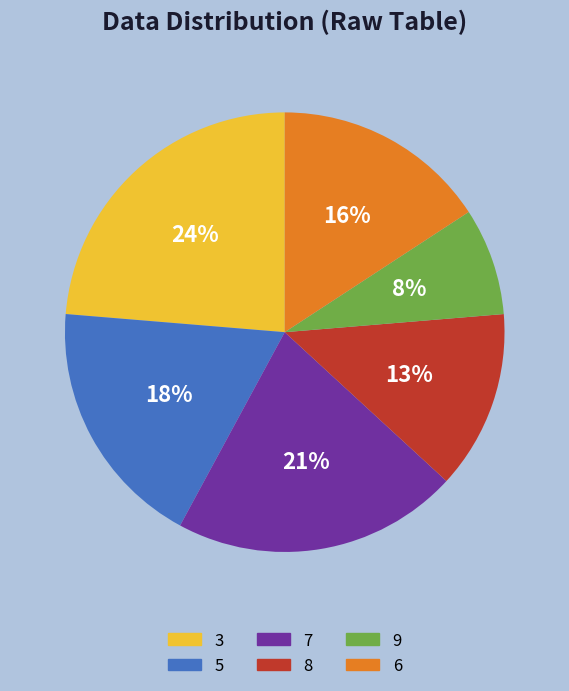

Is there any slice that represents more than half of the pie?

No